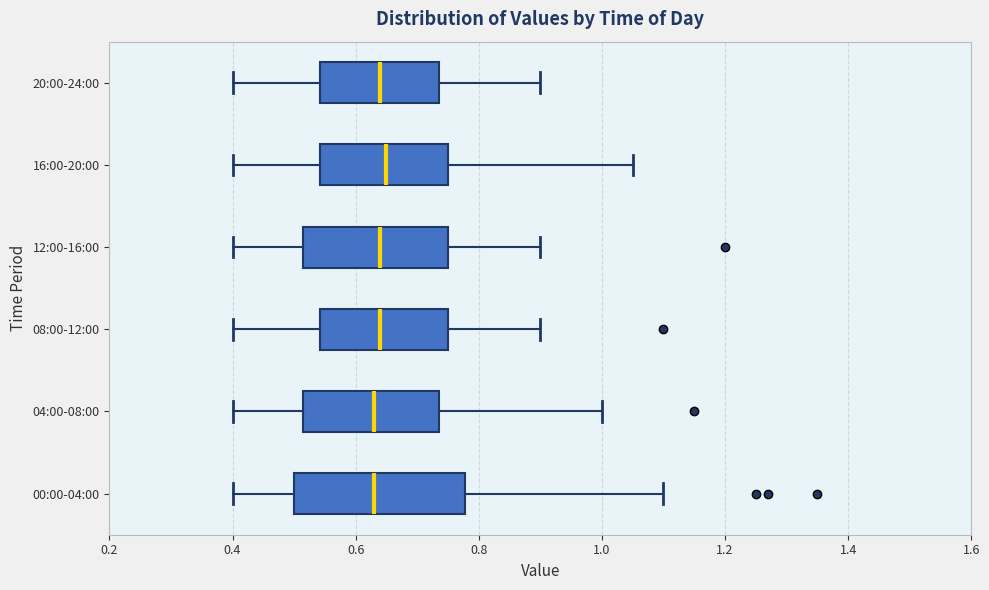

Where is the left edge of the box for 04:00-08:00 on the x-axis? The values are not printed on the chart, so give them approximately, as read against the axis.

0.52